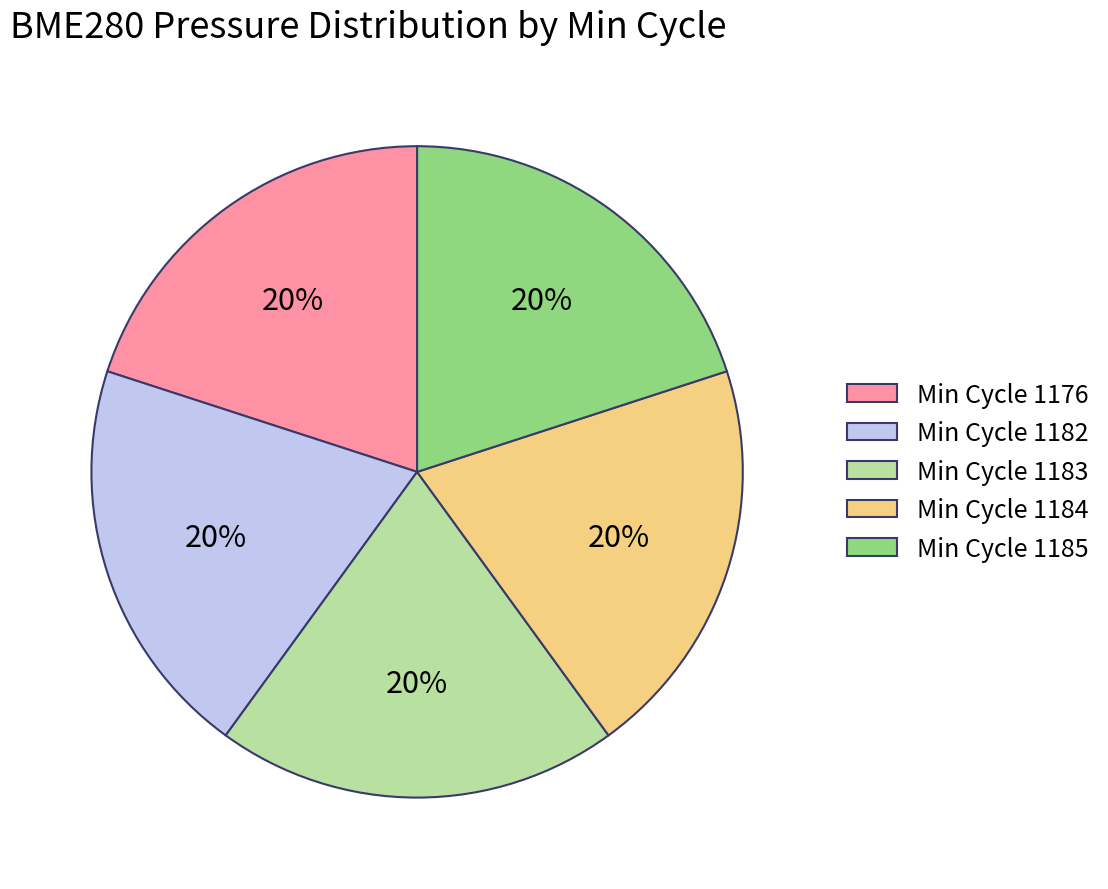

Combined, do Min Cycle 1182 and Min Cycle 1184 account for over 50%?

No